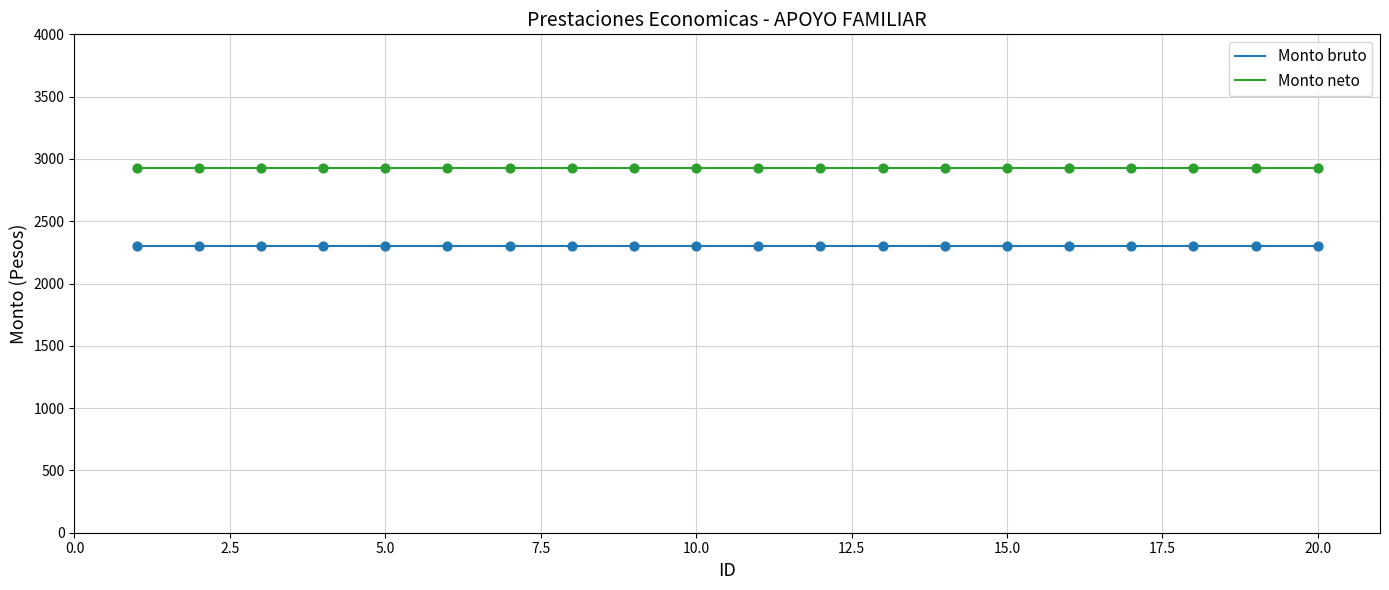

What are all the series names shown in the legend?

Monto bruto, Monto neto